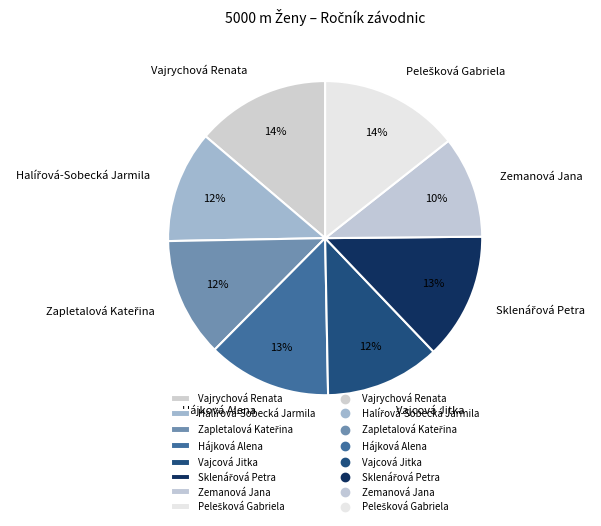

Between Zemanová Jana and Hájková Alena, which is larger?

Hájková Alena